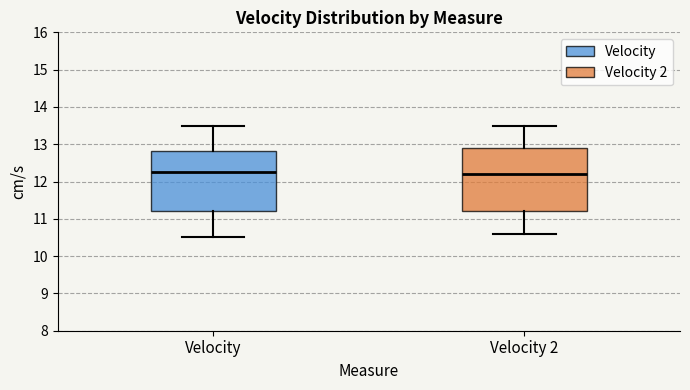

Reading left to right, read every box against the y-axis: the position of its median line, the range the box covers, and the ends of its whiskers. The values are not printed on the chart, so give them approximately, as read against the axis.

Velocity: median 12.3, box 11.2 to 12.8, whiskers 10.5 to 13.5
Velocity 2: median 12.2, box 11.2 to 12.9, whiskers 10.6 to 13.5